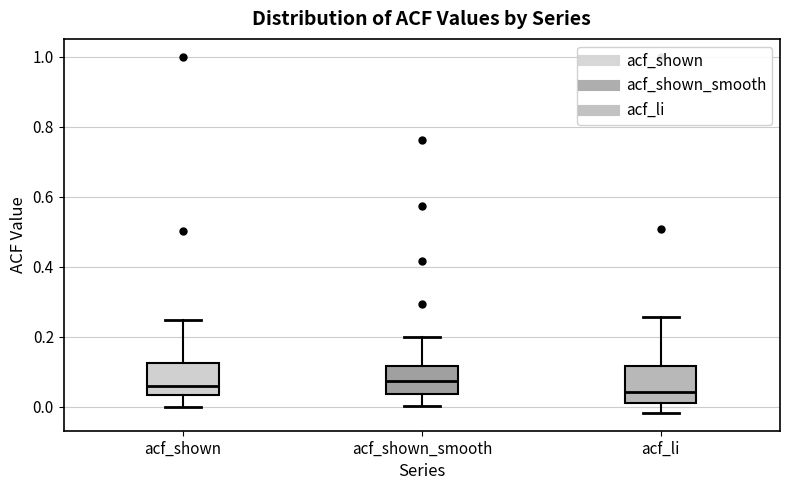

Reading left to right, transcribe this box plot: for each box, give where its median line is, the range the box spans, and where its two whiskers end, as read against the y-axis. The values are not printed on the chart, so give them approximately, as read against the axis.

acf_shown: median 0.06, box 0.04 to 0.12, whiskers 0.00 to 0.24
acf_shown_smooth: median 0.08, box 0.04 to 0.12, whiskers 0.00 to 0.20
acf_li: median 0.04, box 0.02 to 0.12, whiskers -0.02 to 0.26